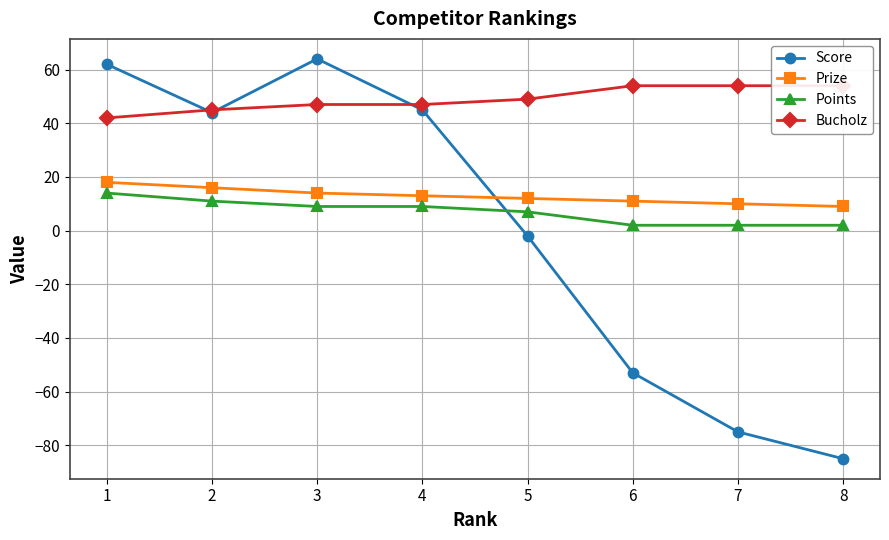

True or false: Prize and Bucholz cross at least once.

False